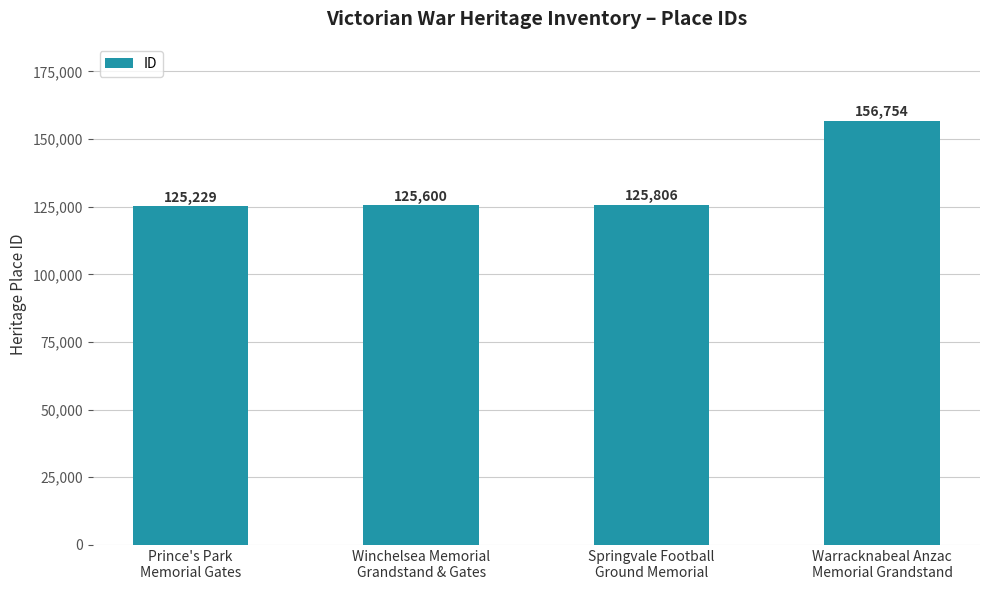

How many categories are shown in the chart?

4